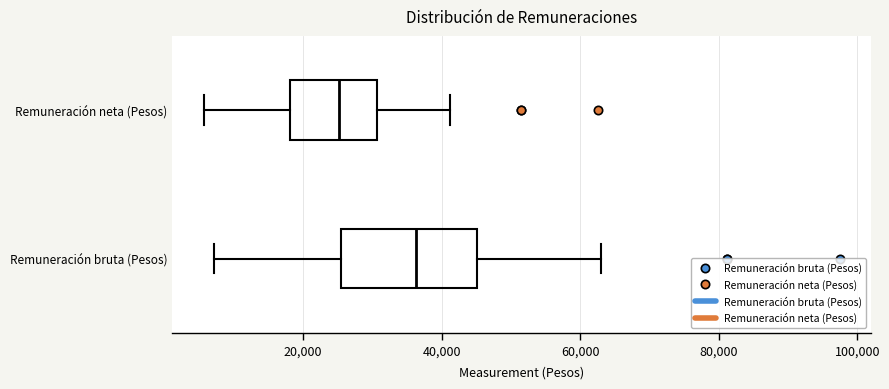

Which box's median line is the furthest to the left?

Remuneración neta (Pesos)